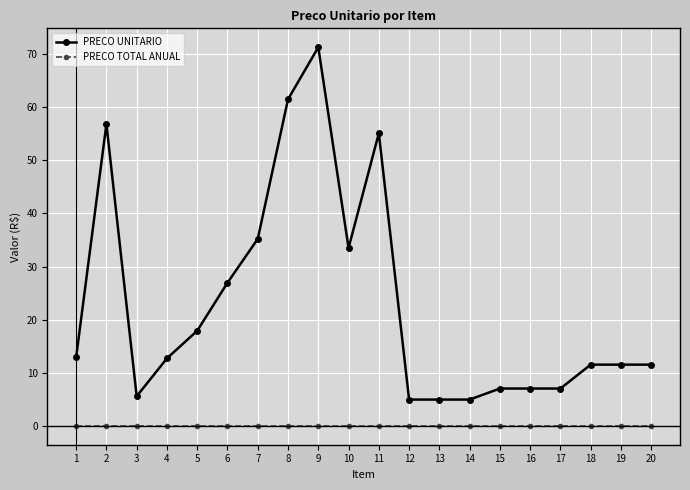

What are all the series names shown in the legend?

PRECO UNITARIO, PRECO TOTAL ANUAL